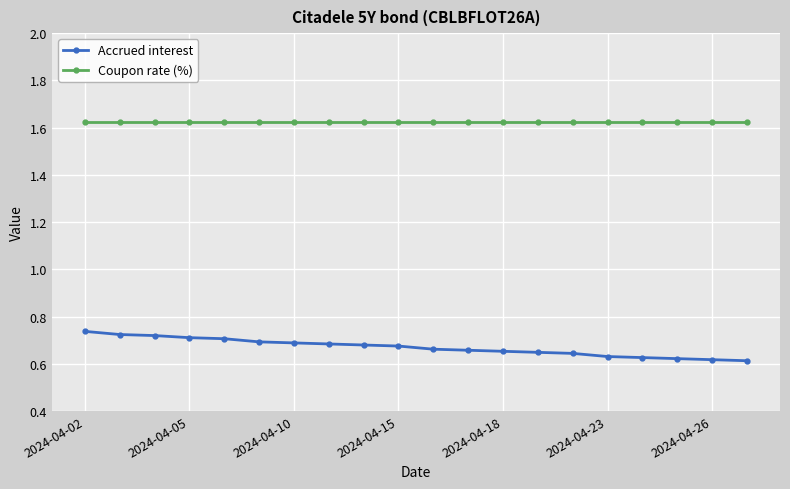

List the series in order of their peak value, highest first.

Coupon rate (%), Accrued interest